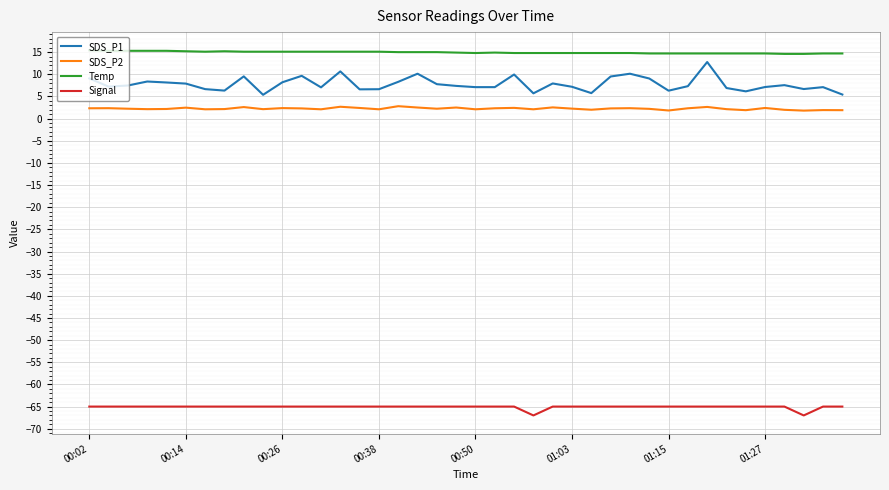

How many distinct data groups are displayed?

4